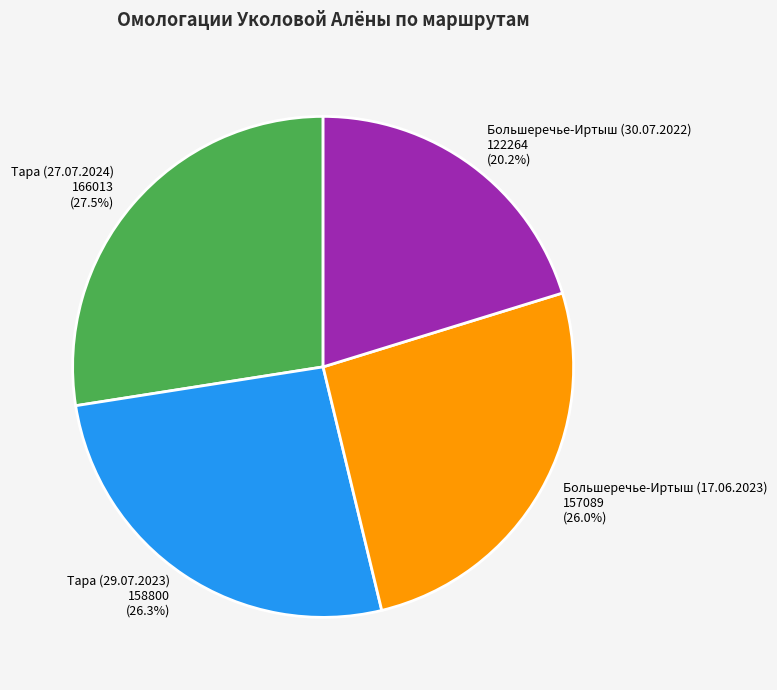

Is there any slice that represents more than half of the pie?

No